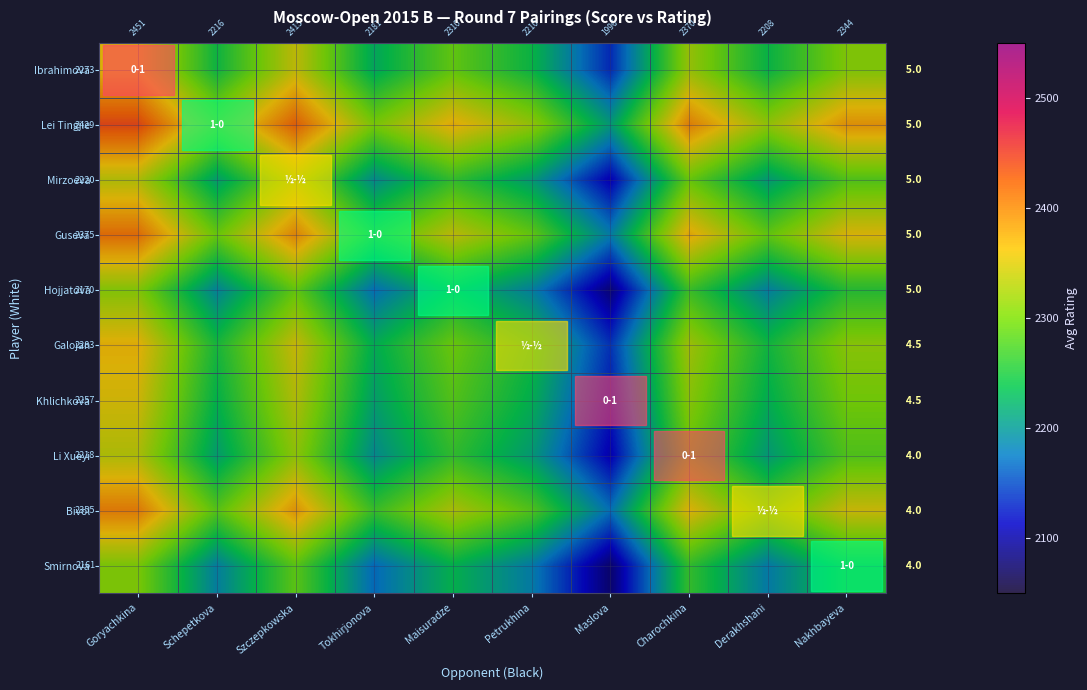

True or false: Galojan has a value of 2249.5 at Schepetkova.

True